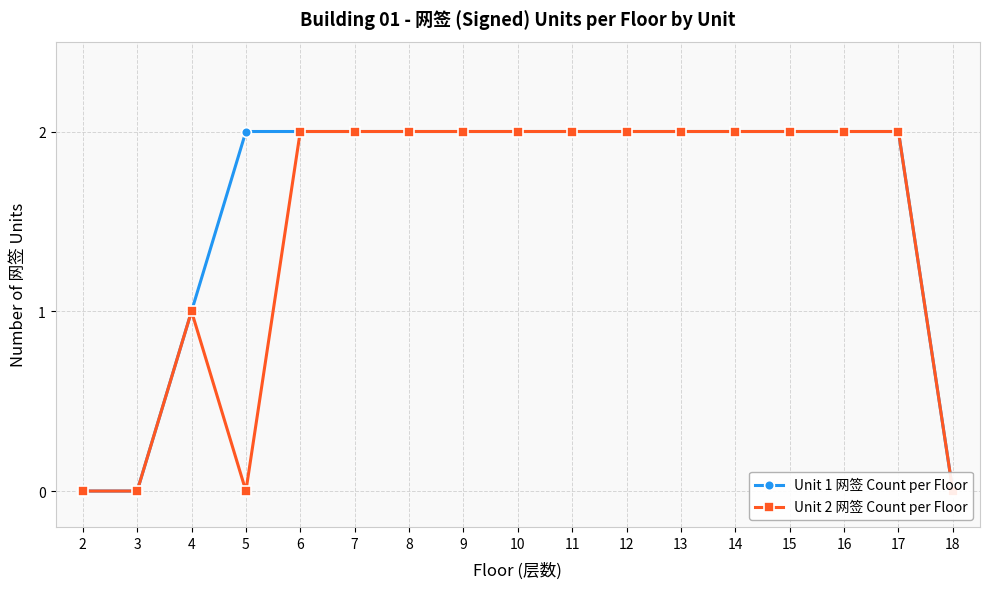

What is the total value across all series at 4?

2